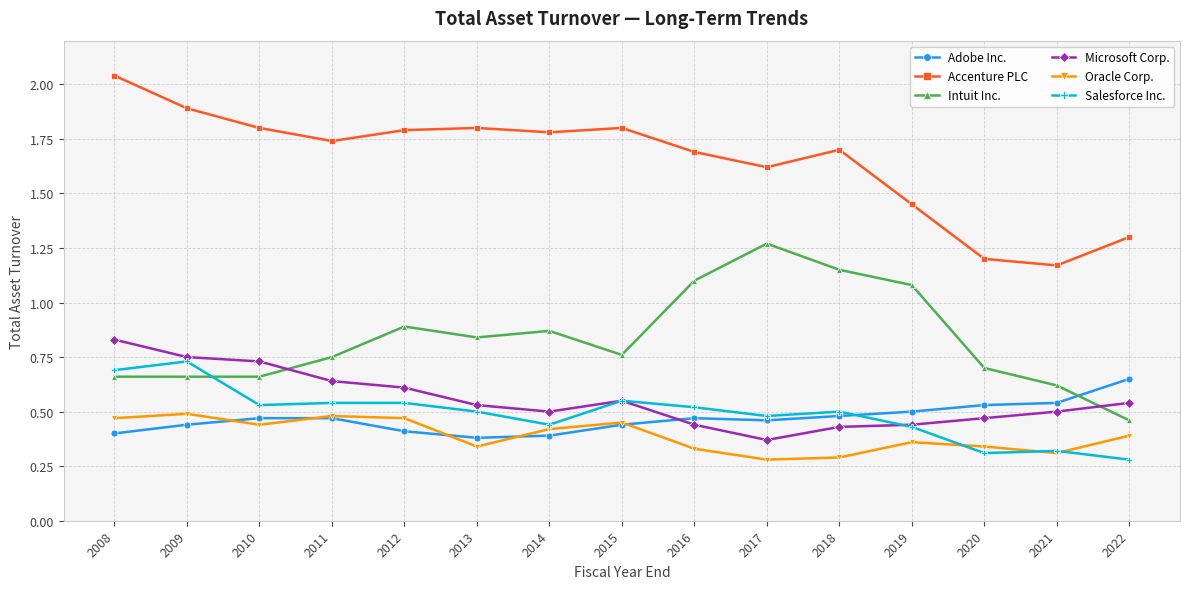

How many lines are shown in the chart?

6